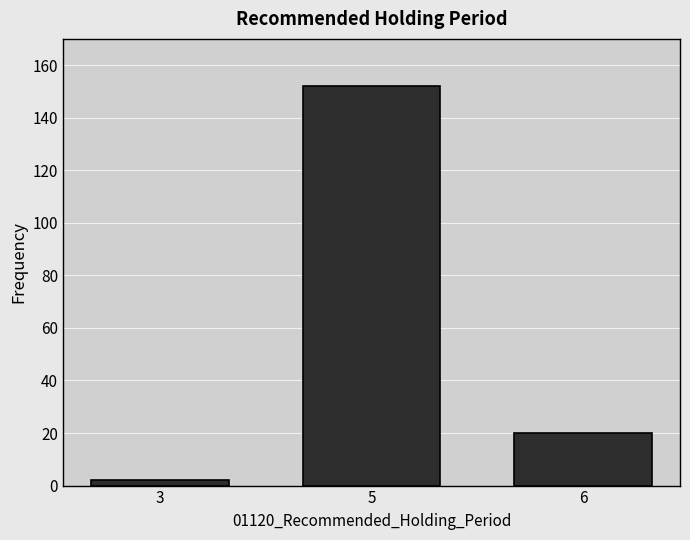

Reading right to left, transcribe all the data shown in this chart.

20	152	2